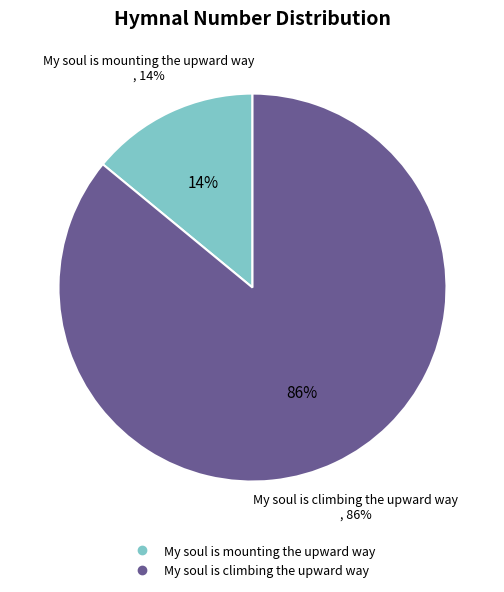

To the nearest percent, what portion does My soul is climbing the upward way represent?

86%